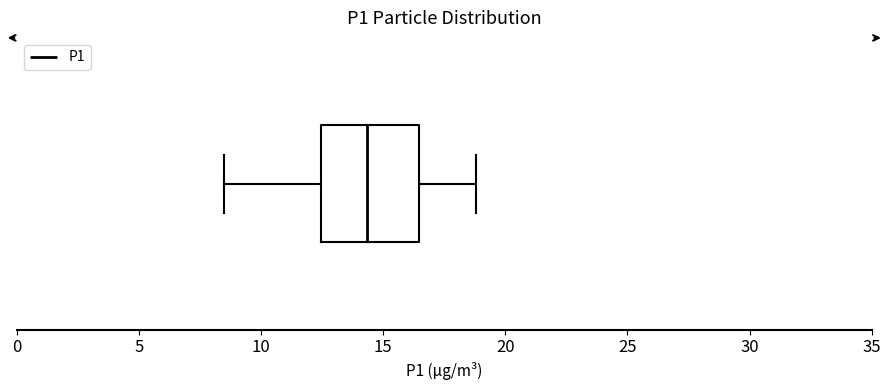

Read this box plot against the x-axis: the position of the median line, the range covered by the box, and the ends of both whiskers. The values are not printed on the chart, so give them approximately, as read against the axis.

median 14.5, box 12.5 to 16.5, whiskers 8.5 to 19.0